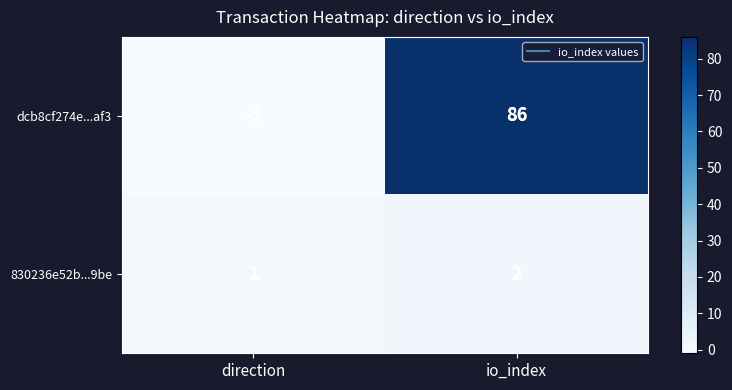

At which category is the sum across all series the highest?

io_index